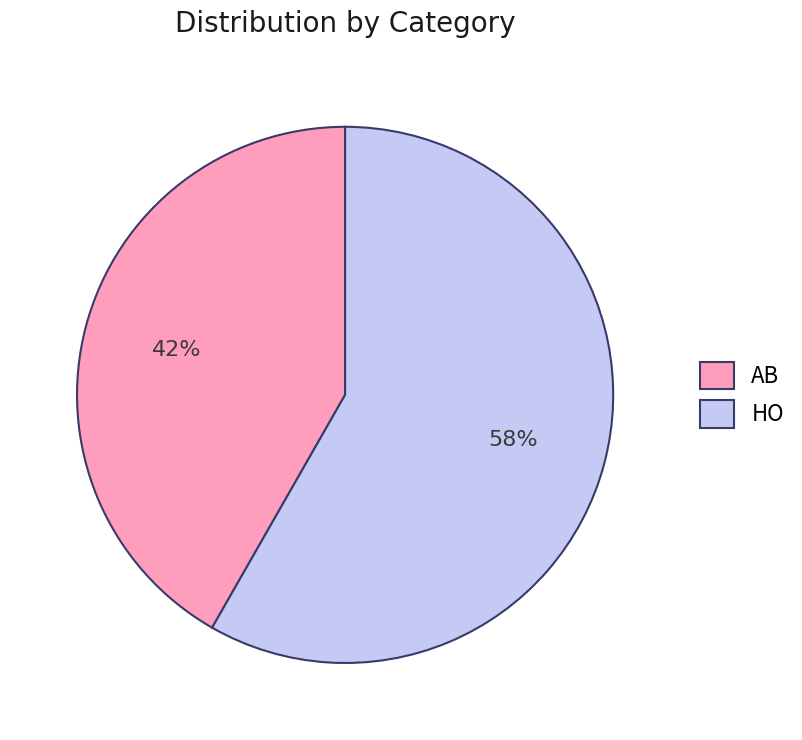

Rank the categories by value from highest to lowest.

HO, AB